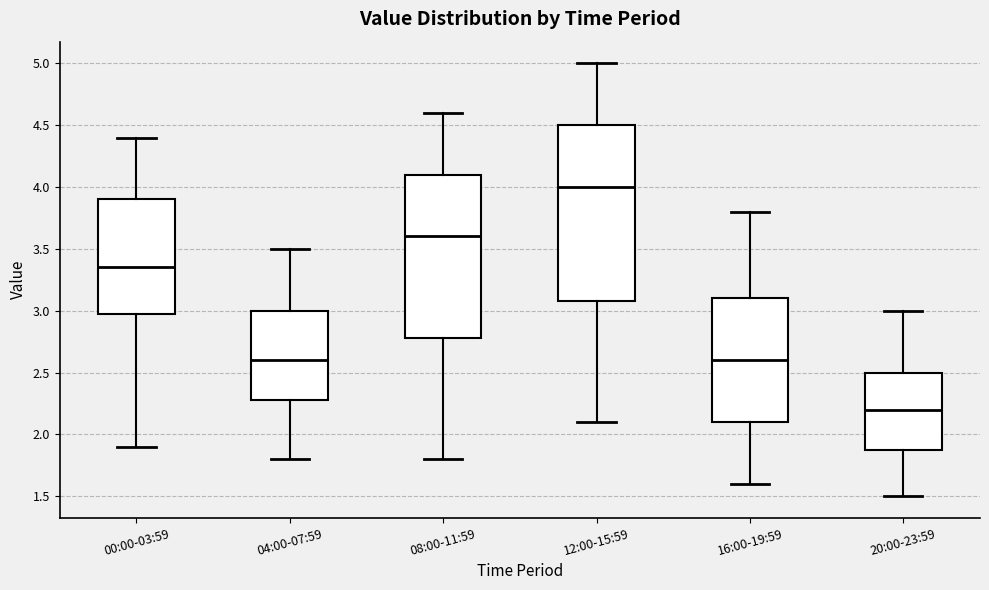

Which box's median line is the lowest?

20:00-23:59